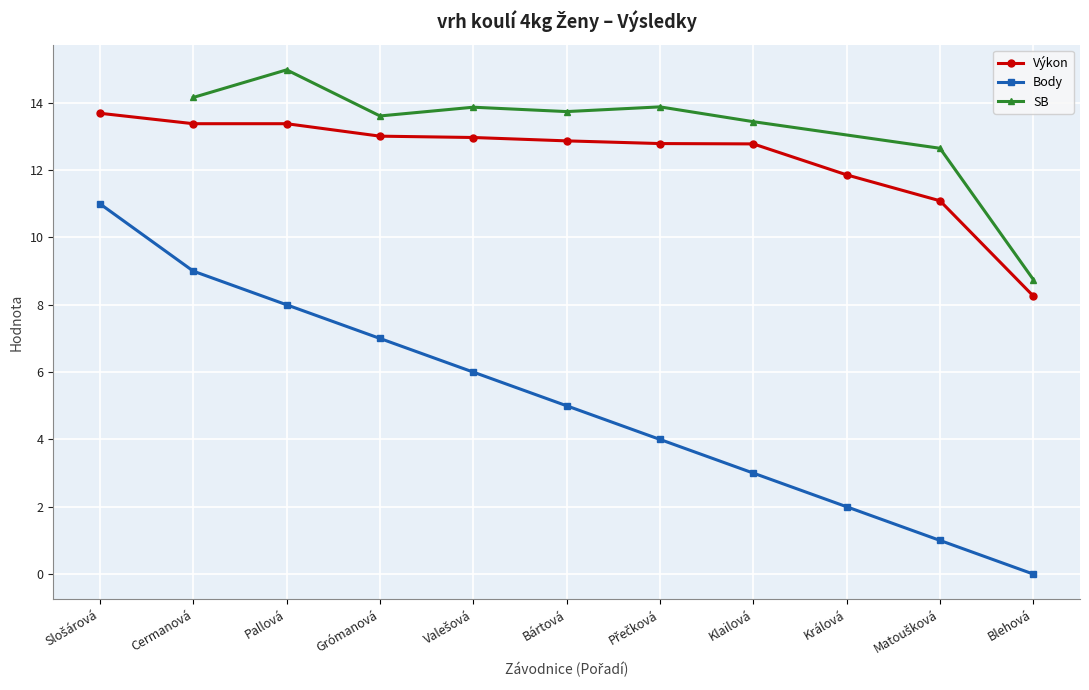

True or false: Body and Výkon cross at least once.

False